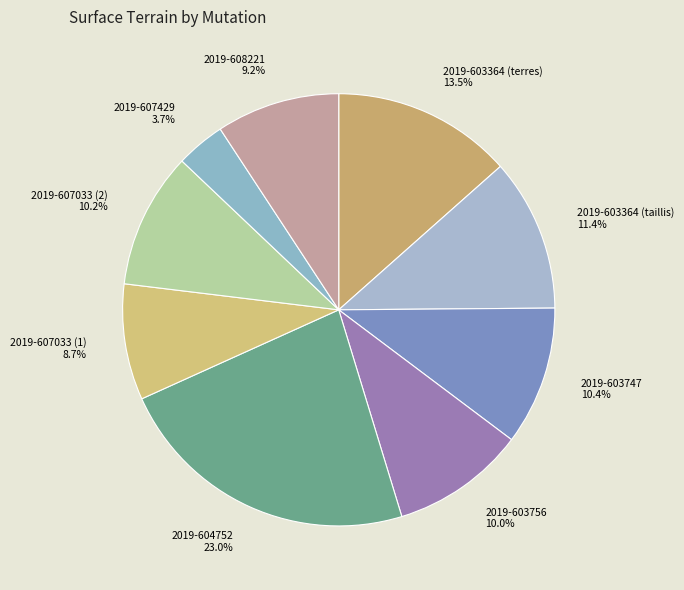

Does any single category account for the majority?

No